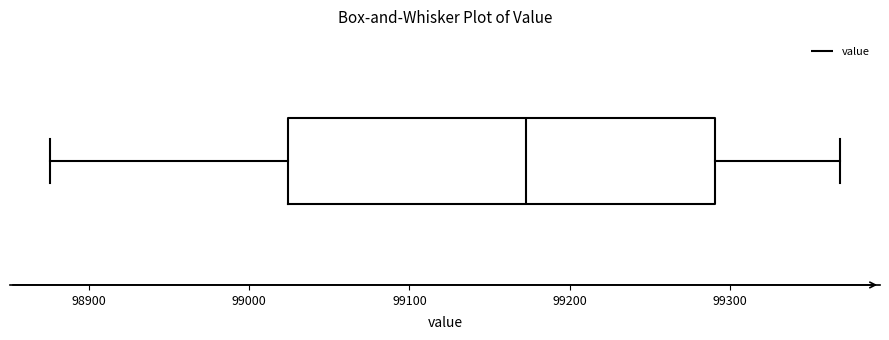

Transcribe this box plot: give where the median line is, the range the box spans, and where the two whiskers end, as read against the x-axis. The values are not printed on the chart, so give them approximately, as read against the axis.

median 99170, box 99020 to 99290, whiskers 98880 to 99370